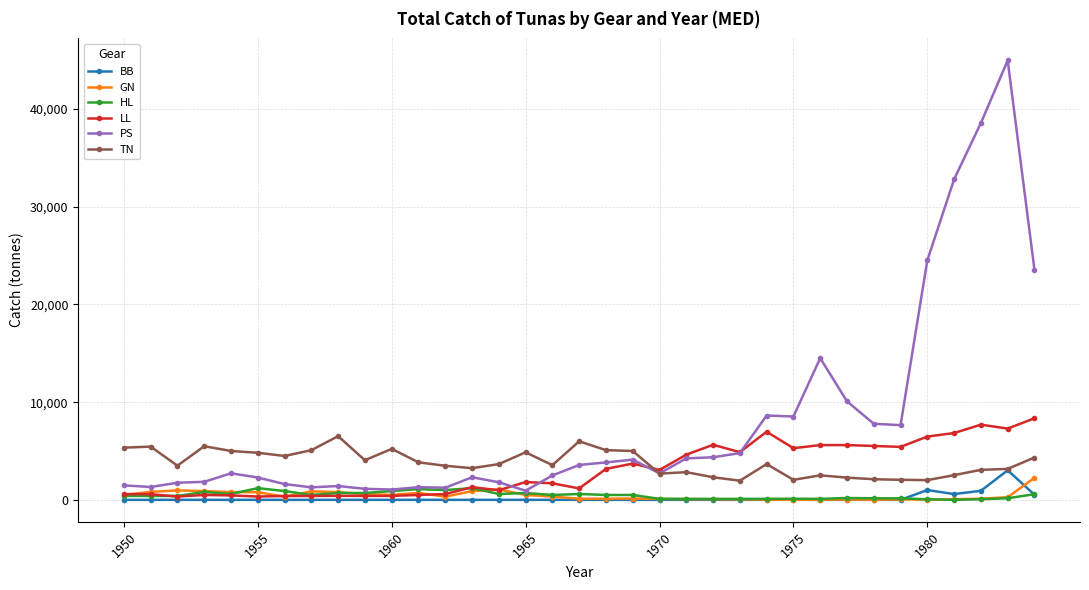

True or false: BB and GN cross at least once.

True